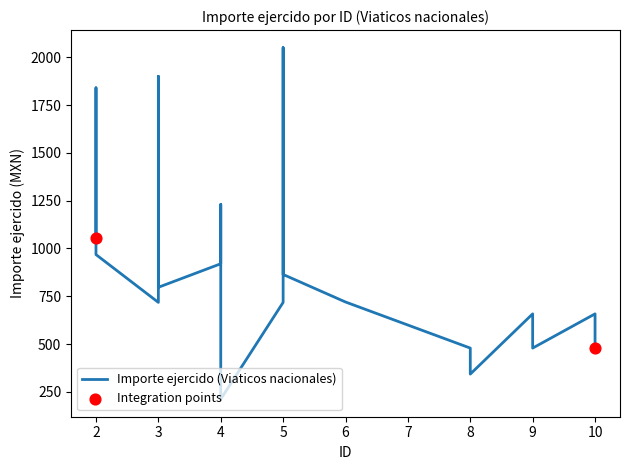

Between 5 and 3, which is larger?

5